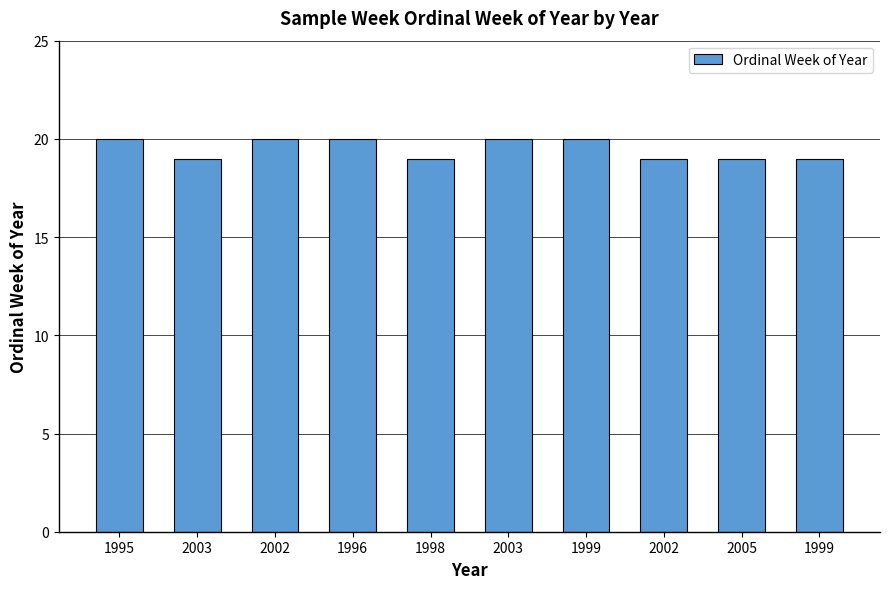

What is the change in value from 1995 to 2002?

-1